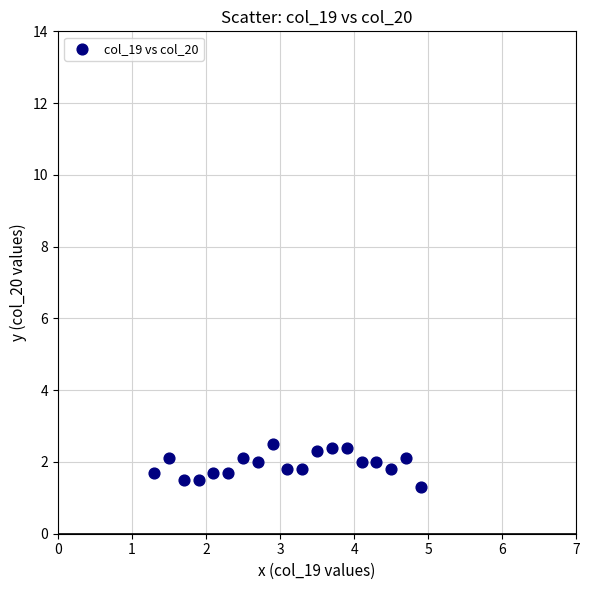

What Y value in the scatter plot is closest to 1?

1.3